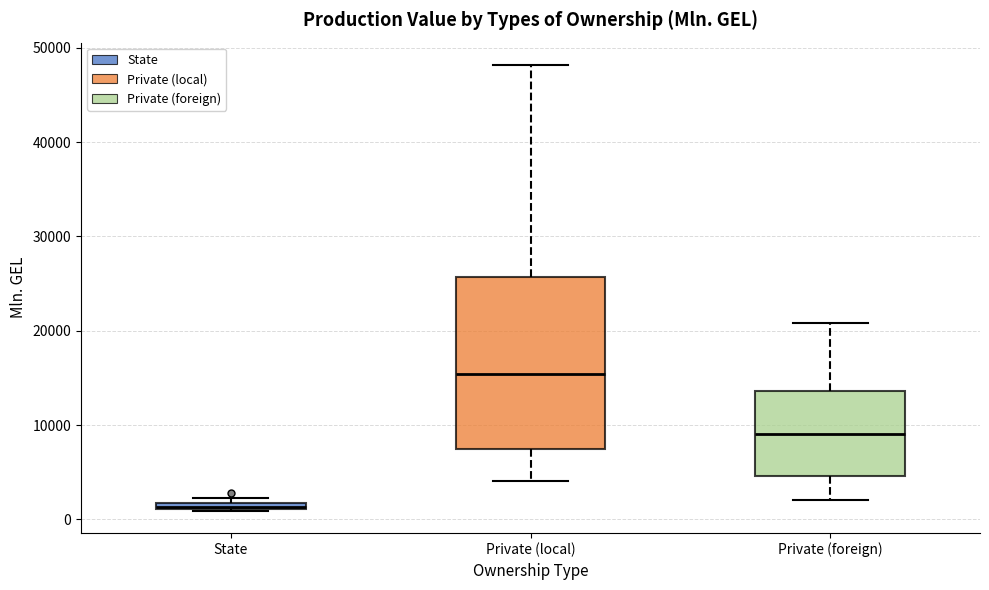

Which box is the tallest, from its lower edge to its upper edge?

Private (local)